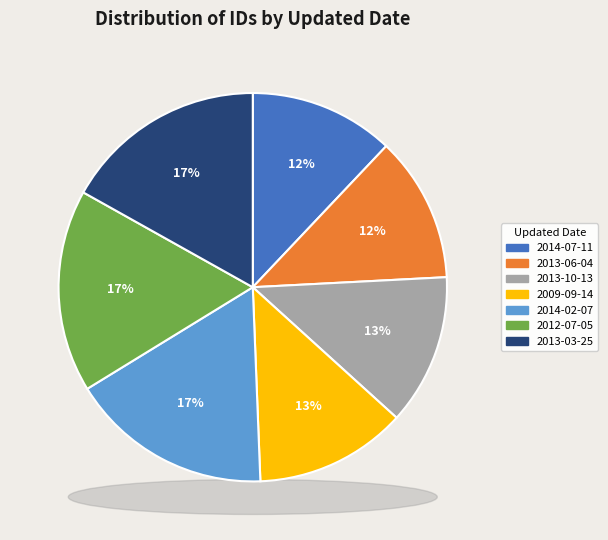

How many slices are in this pie chart?

7